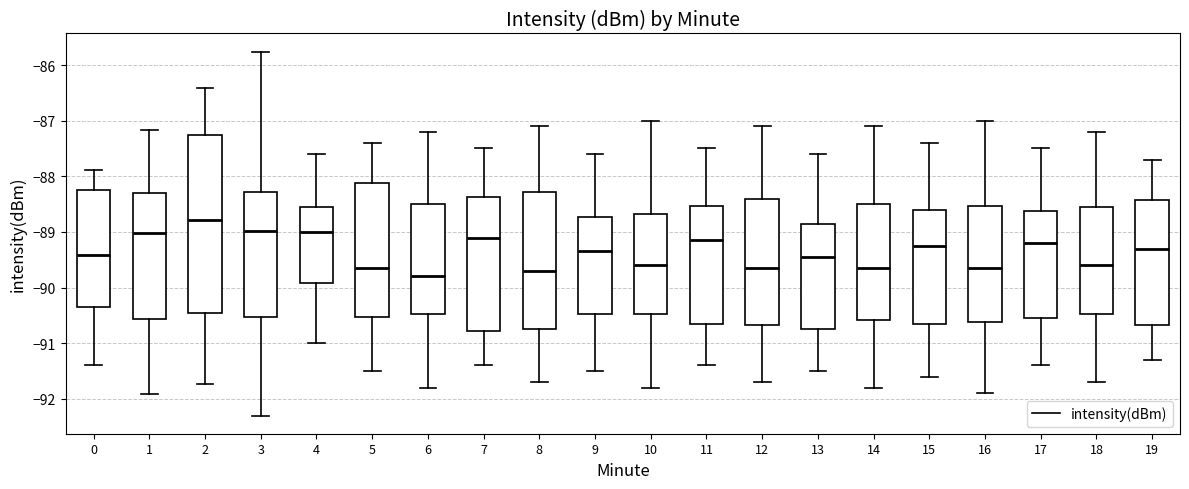

Which box's median line is the highest?

2